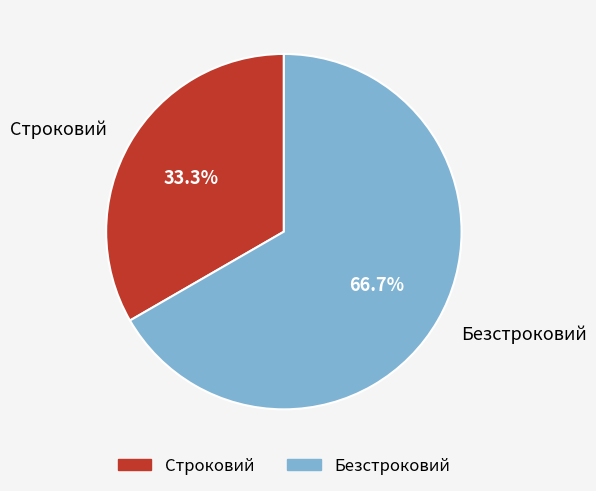

Is there a majority slice in this chart?

Yes